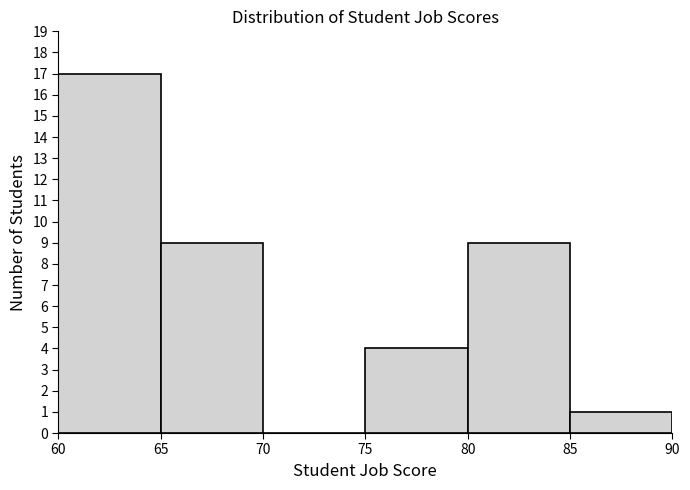

Reading left to right, transcribe this chart: for each bar, give the range it covers on the x-axis and its height. The values are not printed on the chart, so give them approximately, as read against the axis.

60 to 65: 17
65 to 70: 9
70 to 75: 0
75 to 80: 4
80 to 85: 9
85 to 90: 1